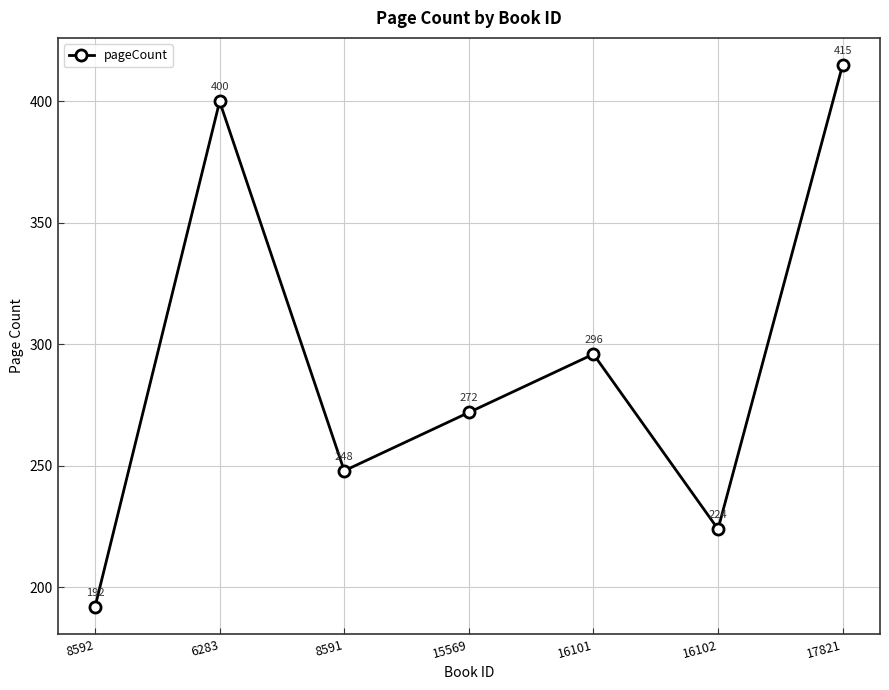

Where is the data nearest to the value 303?

16101